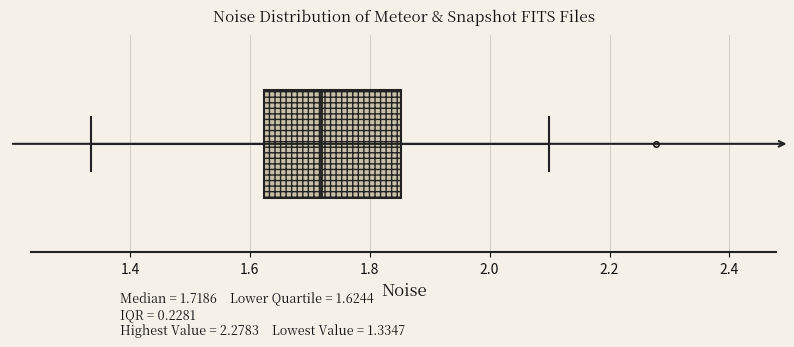

Where is the right edge of the box on the x-axis? The values are not printed on the chart, so give them approximately, as read against the axis.

1.86